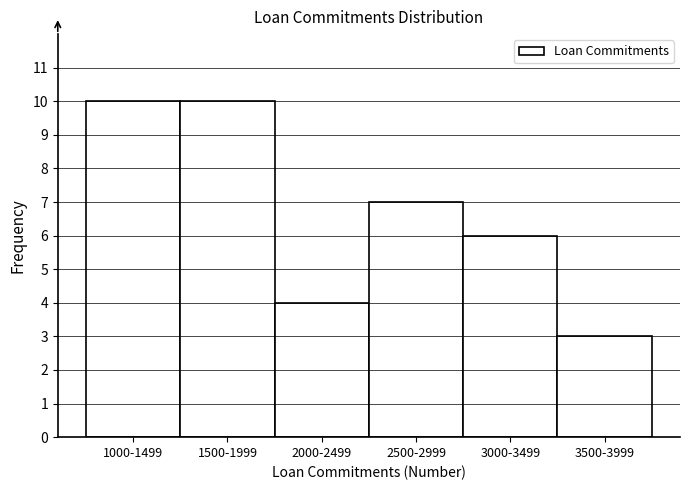

Reading left to right, transcribe all the data shown in this chart.

1000-1499=10	1500-1999=10	2000-2499=4	2500-2999=7	3000-3499=6	3500-3999=3